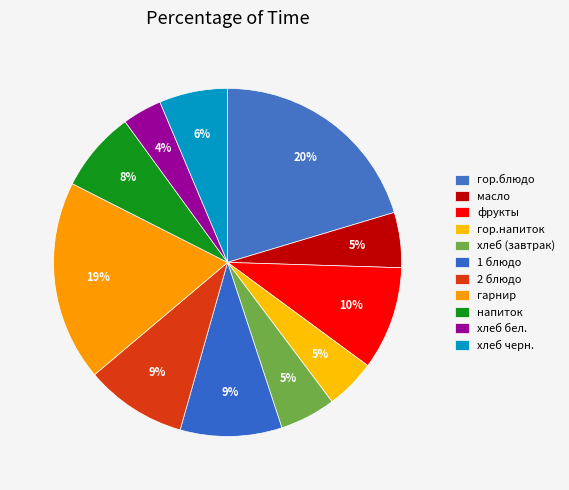

Approximately how many times larger is the value at хлеб черн. compared to масло?

1.2